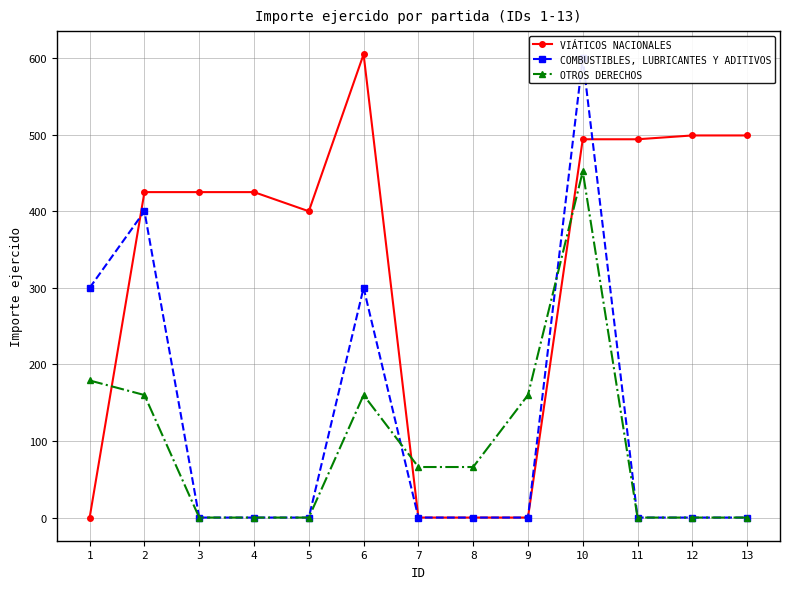

Between 11 and 13, which series saw the biggest shift?

VIÁTICOS NACIONALES